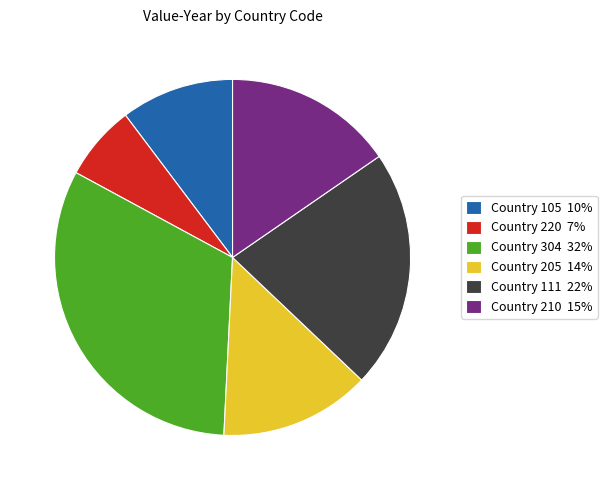

Is there any slice that represents more than half of the pie?

No